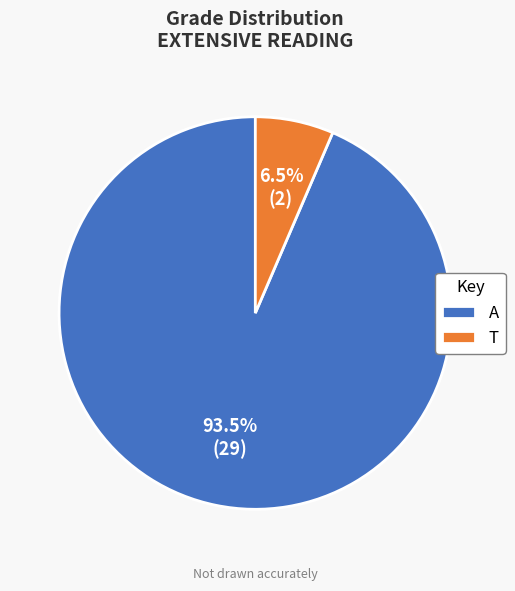

Rank the categories by value from lowest to highest.

T, A